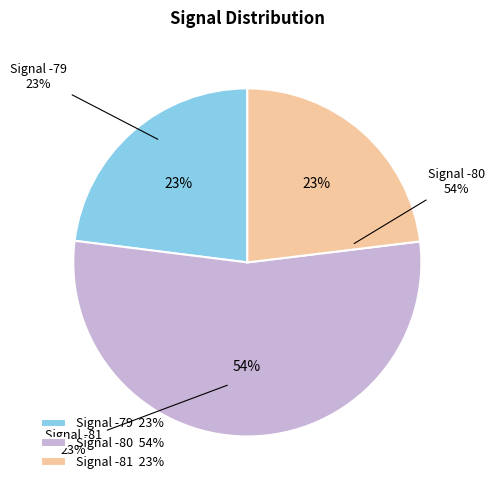

Is -79 the majority of the pie?

No